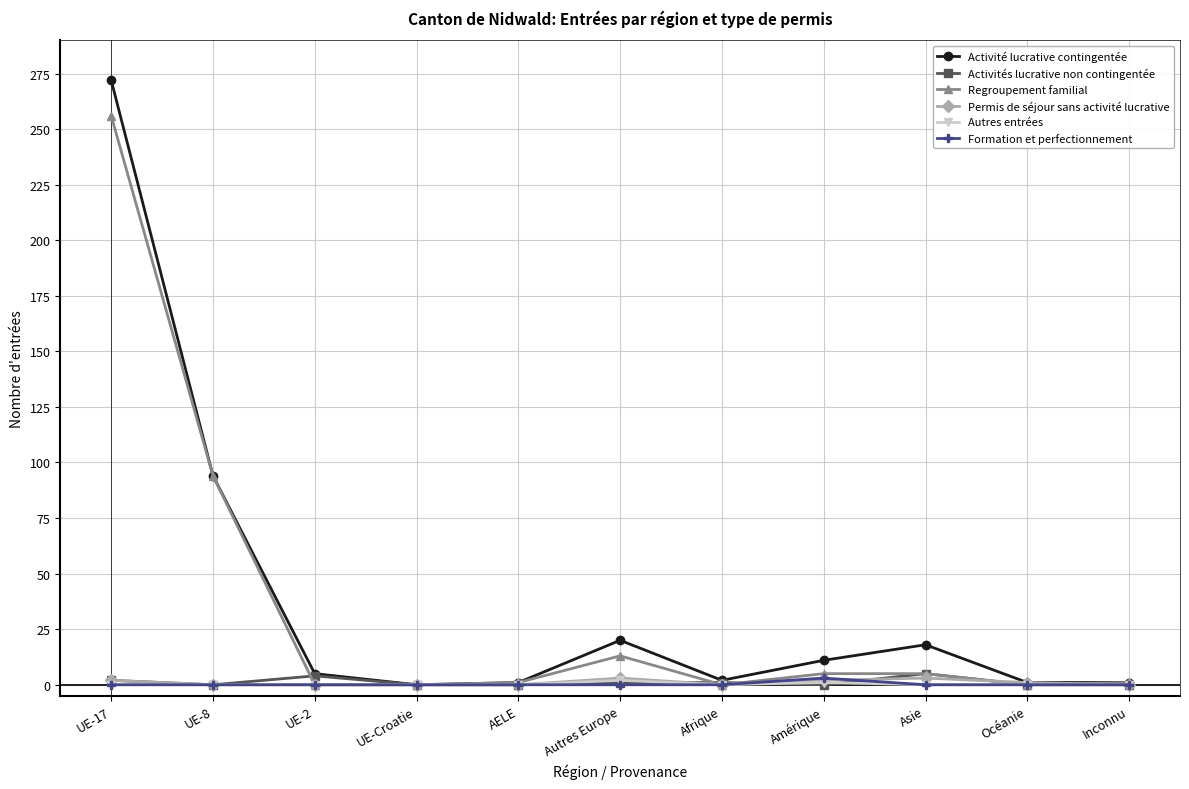

Count the number of data series in this chart.

6